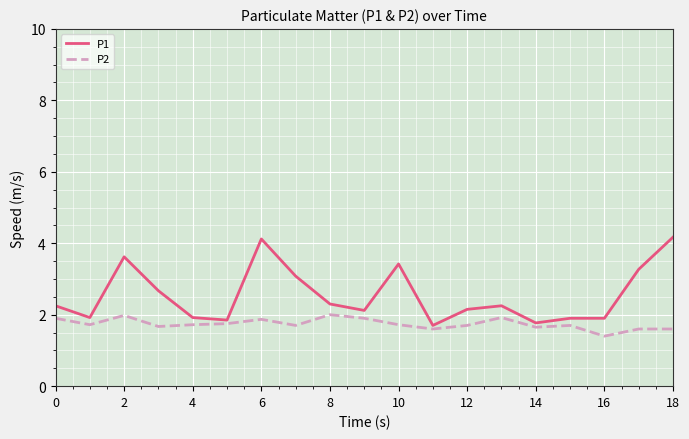

What is the smallest value displayed?

1.4